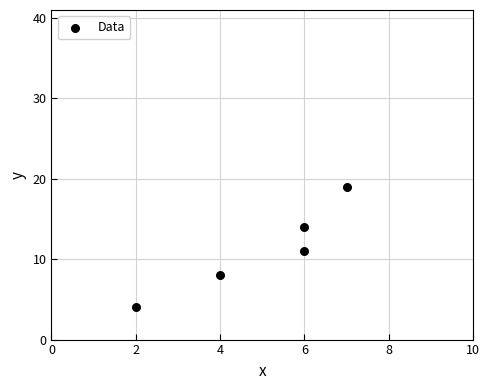

What is the average Y value?

11